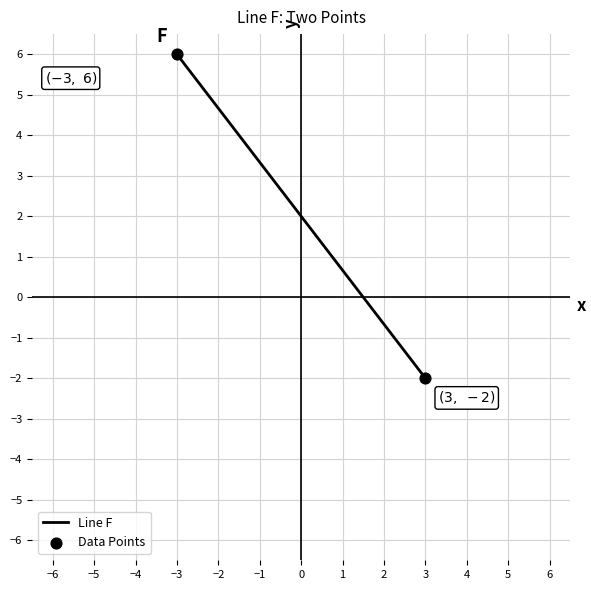

What is the range of Y values (max minus min)?

8